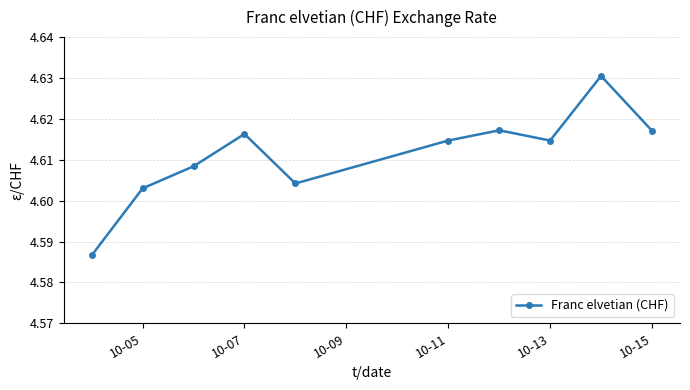

Count the values in the range 4 to 5.

10